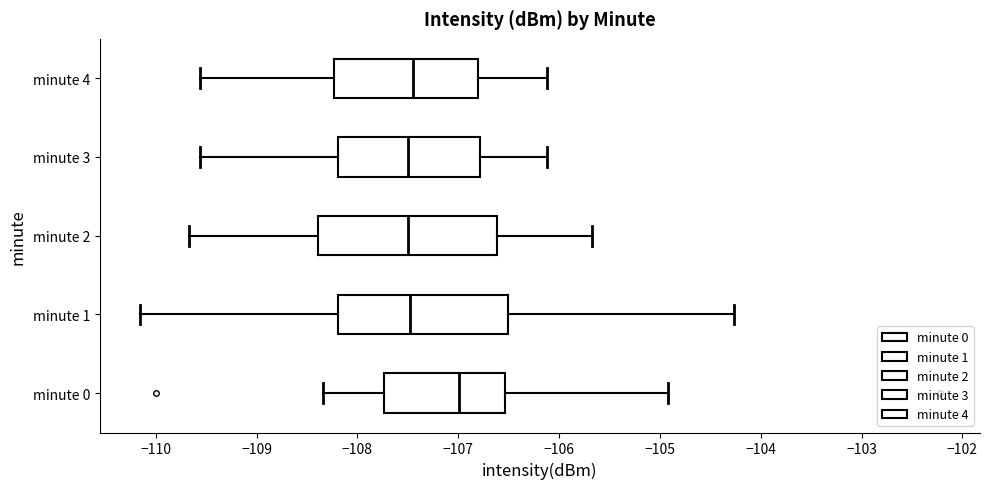

Where is the right edge of the box for minute 1 on the x-axis? The values are not printed on the chart, so give them approximately, as read against the axis.

-106.5